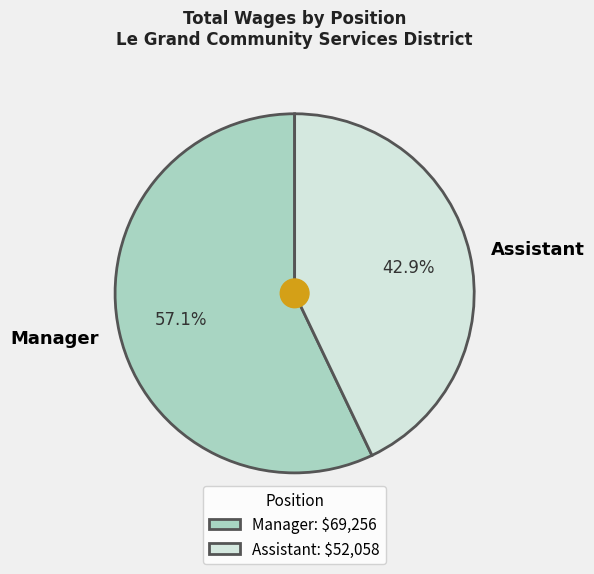

Which has a higher value, Assistant or Manager?

Manager